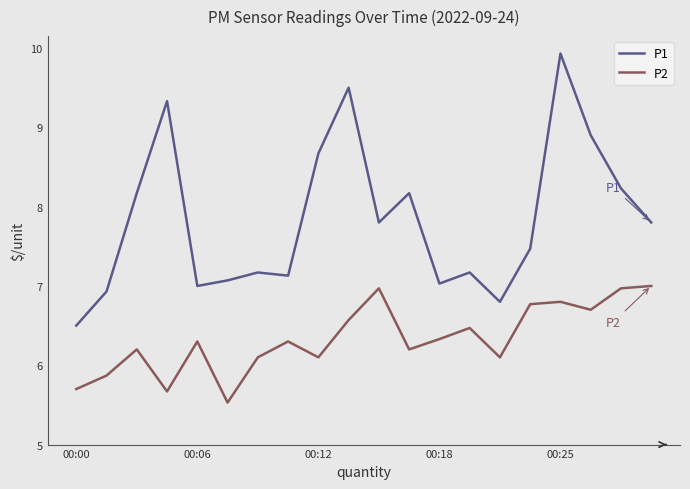

How many distinct data groups are displayed?

2